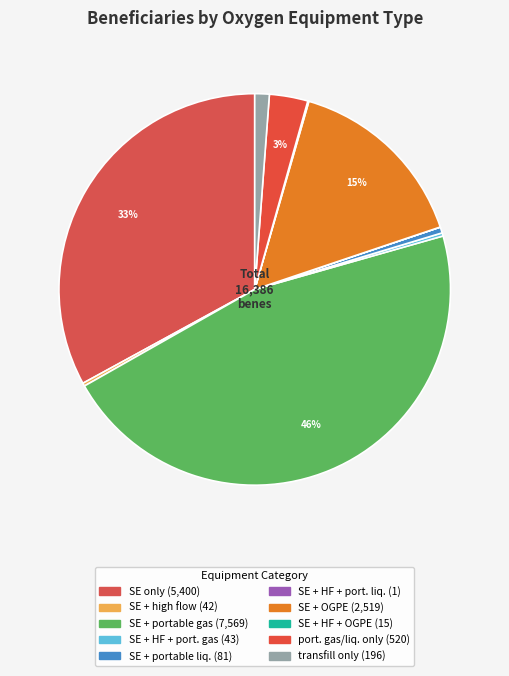

How many segments does this pie chart have?

10